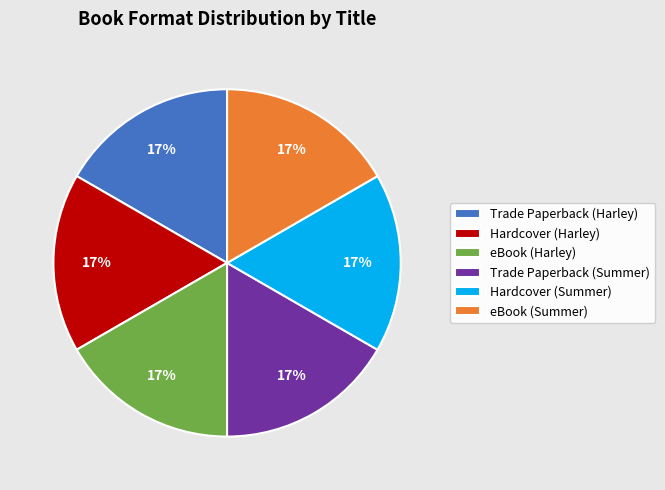

What is the ratio of the value at Hardcover (Harley) to the value at Trade Paperback (Harley)?

1.0